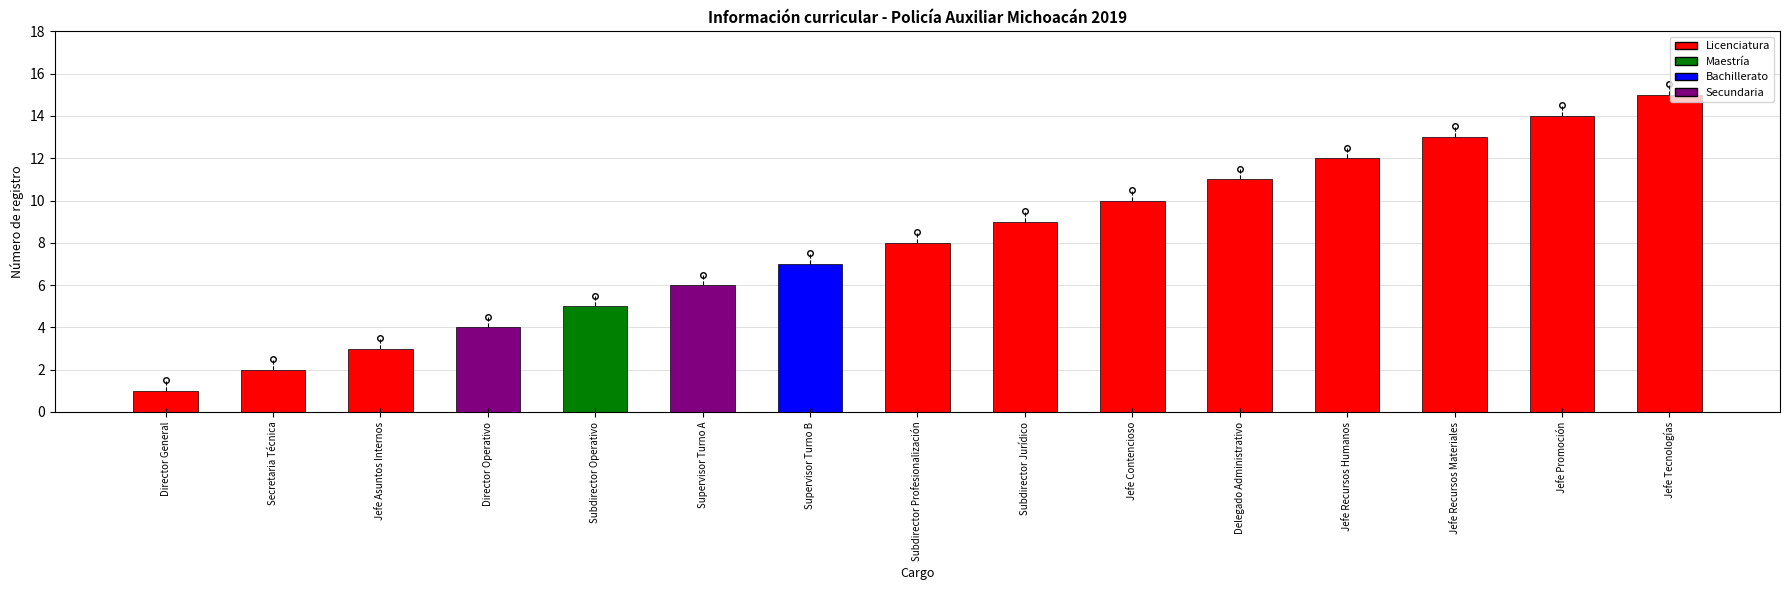

Rank the categories by value from highest to lowest.

Jefe Tecnologías, Jefe Promoción, Jefe Recursos Materiales, Jefe Recursos Humanos, Delegado Administrativo, Jefe Contencioso, Subdirector Jurídico, Subdirector Profesionalización, Supervisor Turno B, Supervisor Turno A, Subdirector Operativo, Director Operativo, Jefe Asuntos Internos, Secretaria Técnica, Director General